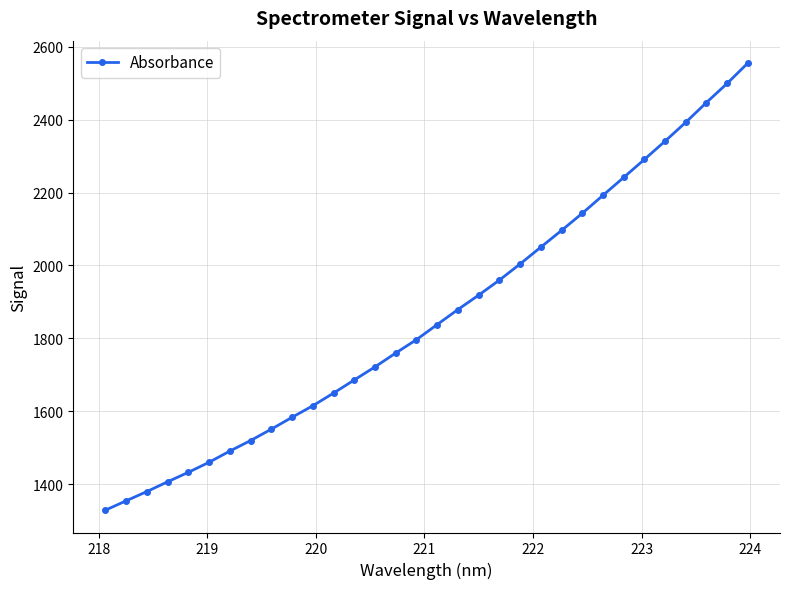

What is the average value?

1862.2